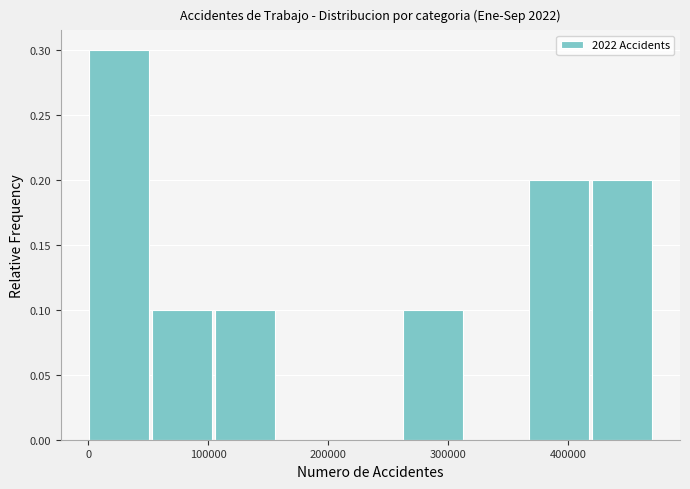

Which range on the x-axis has the tallest bar?

0 to 50000